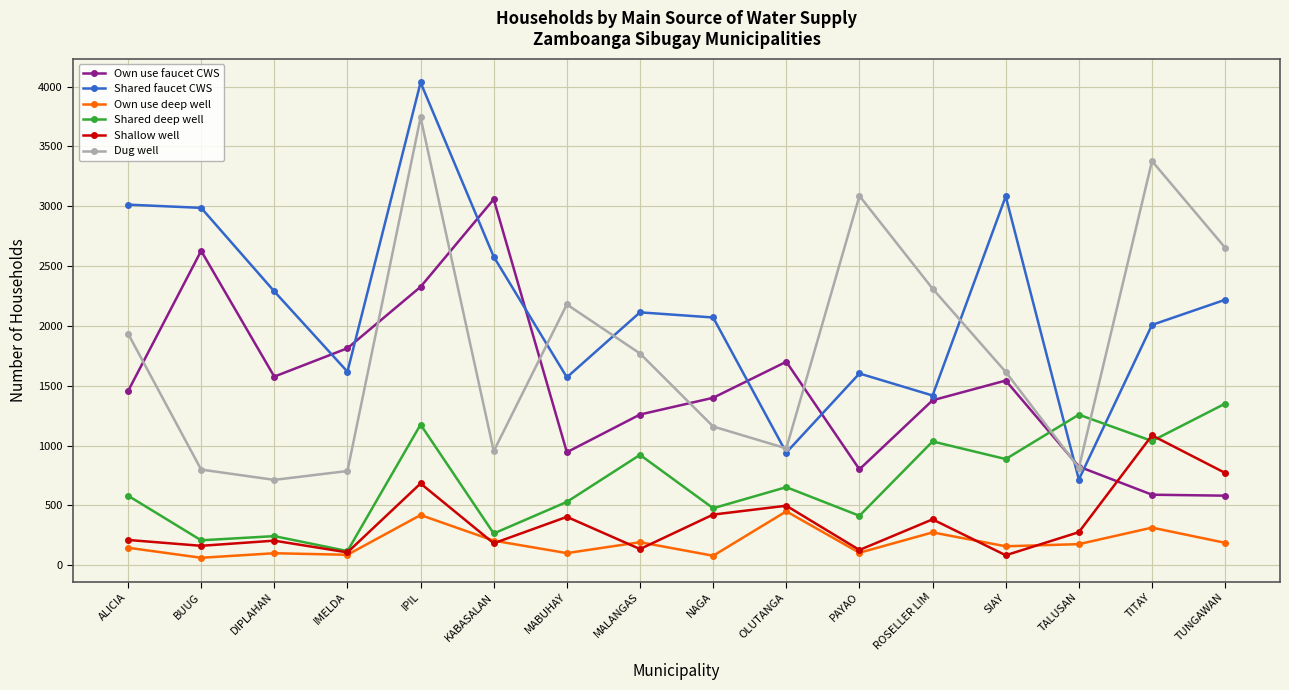

Is the value of Shared deep well at TALUSAN greater than the value of Shared faucet CWS at DIPLAHAN?

No